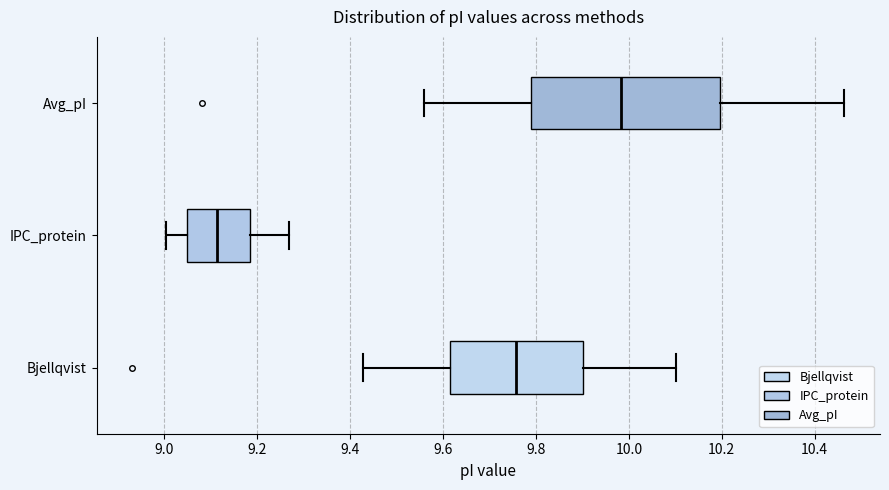

Where is the right edge of the box for IPC_protein on the x-axis? The values are not printed on the chart, so give them approximately, as read against the axis.

9.18